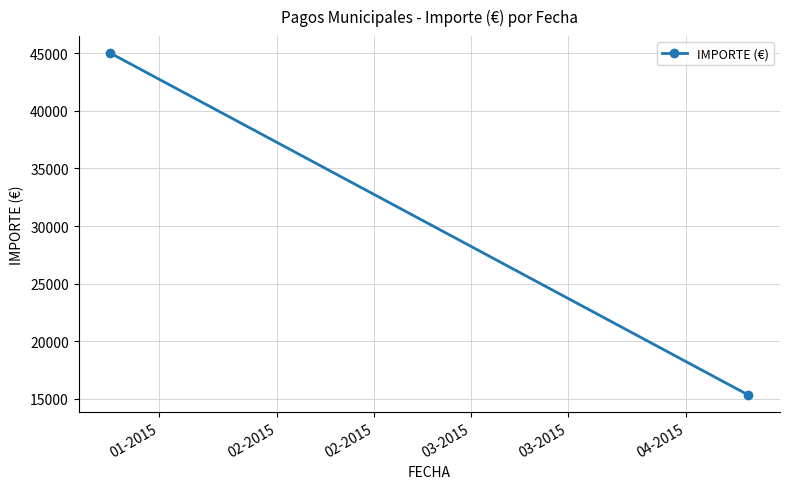

How many values are below 45000?

1